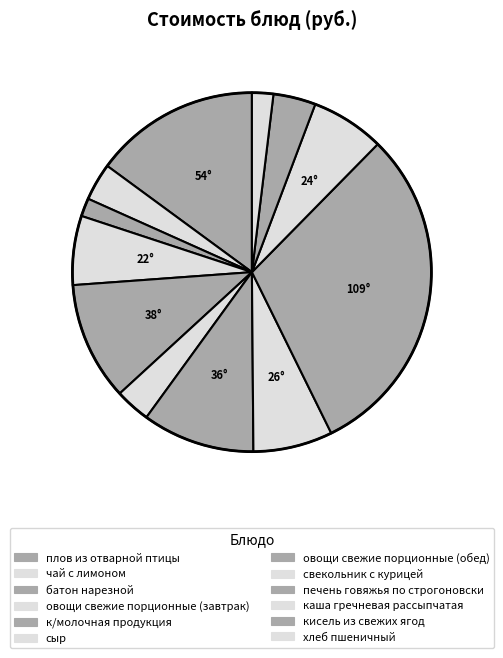

To the nearest percent, what is the difference between the печень говяжья по строгоновски and чай с лимоном slice percentages?

27%